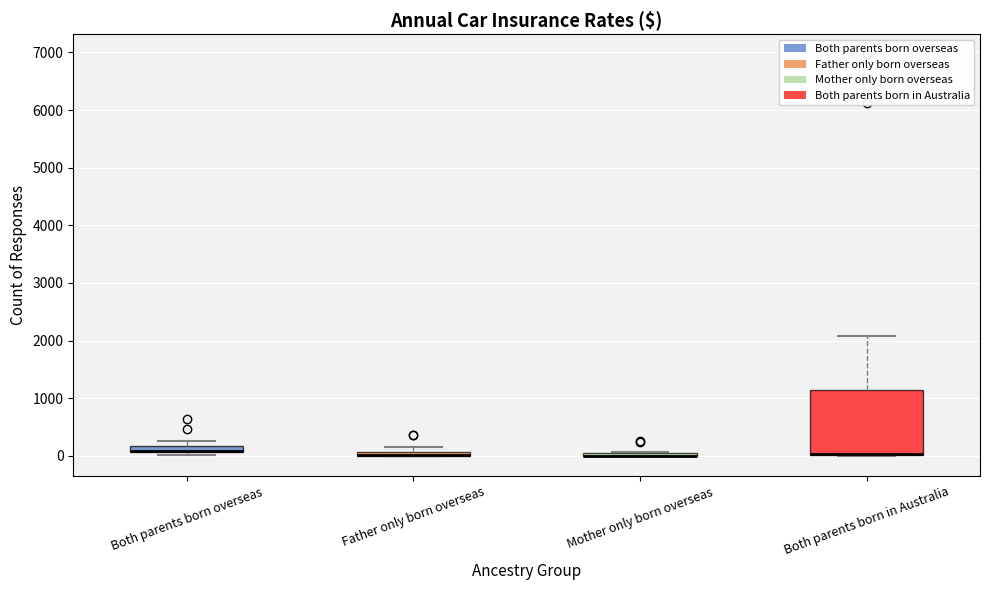

Comparing the boxes themselves (not the whiskers), which one is the tallest?

Both parents born in Australia